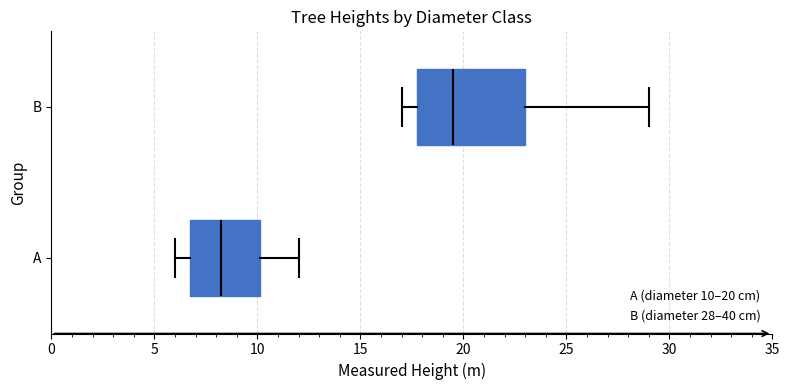

Reading bottom to top, transcribe this box plot: for each box, give where its median line is, the range the box spans, and where its two whiskers end, as read against the x-axis. The values are not printed on the chart, so give them approximately, as read against the axis.

A: median 8.5, box 7.0 to 10.0, whiskers 6.0 to 12.0
B: median 19.5, box 18.0 to 23.0, whiskers 17.0 to 29.0